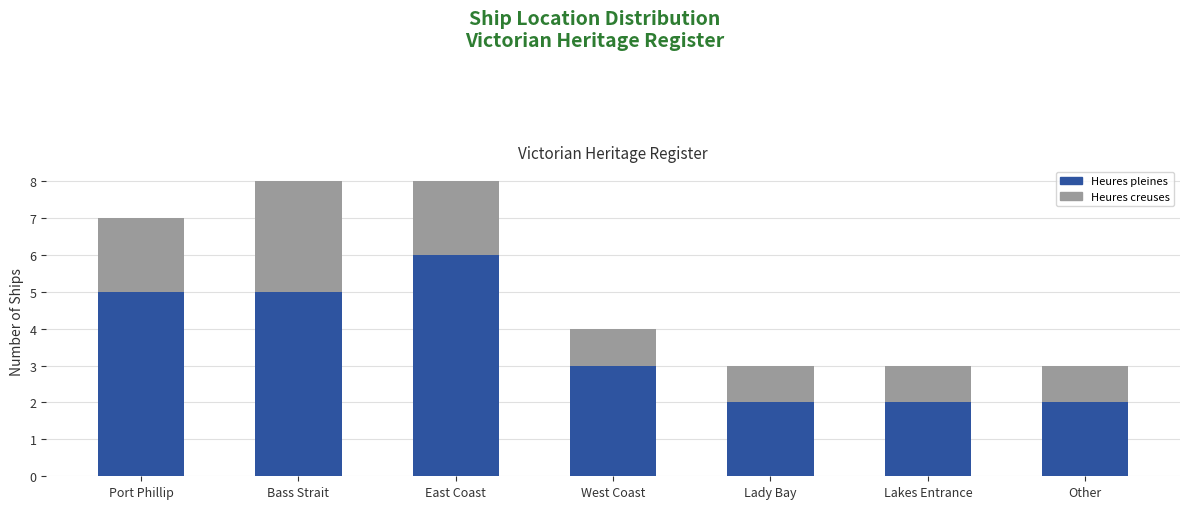

Reading left to right, list the values for the Heures pleines series.

Port Phillip=5	Bass Strait=5	East Coast=6	West Coast=3	Lady Bay=2	Lakes Entrance=2	Other=2